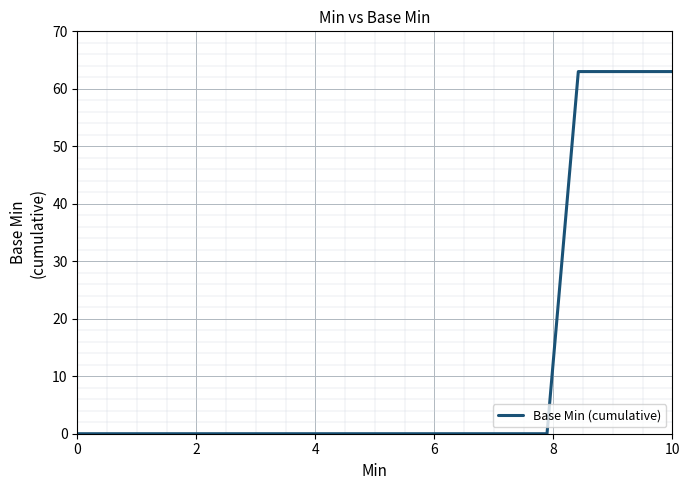

What is the greatest value displayed?

63